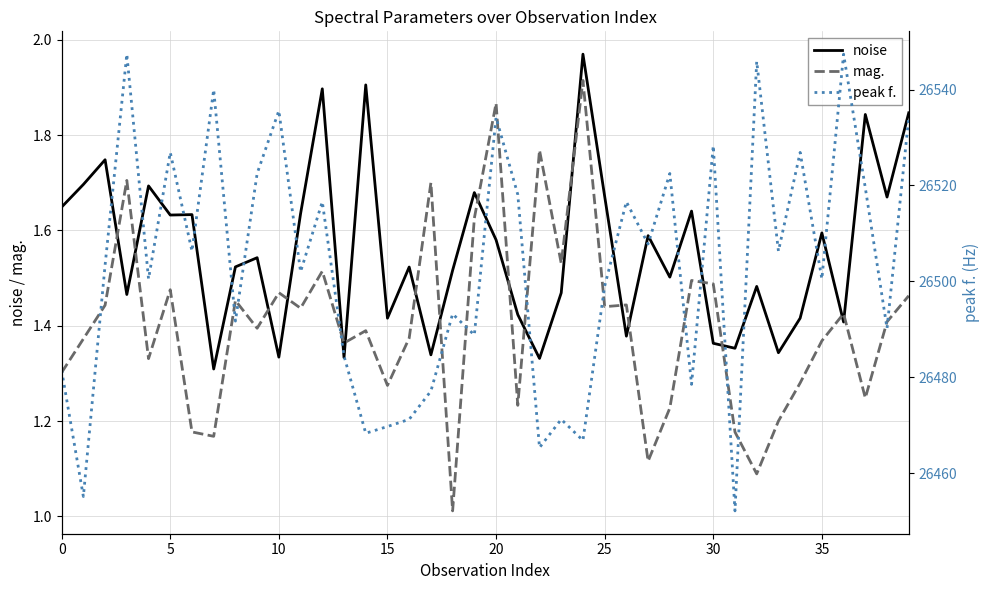

What is the greatest value displayed?

26547.4